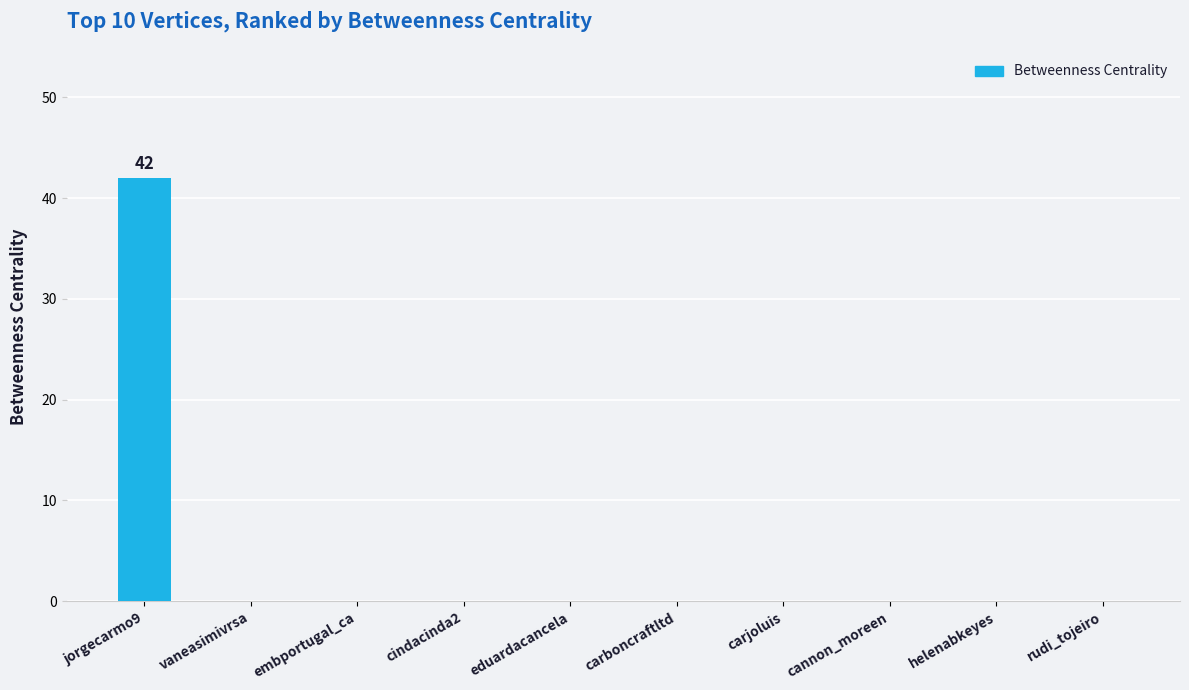

Reading left to right, list all the values displayed in this chart.

42	0	0	0	0	0	0	0	0	0